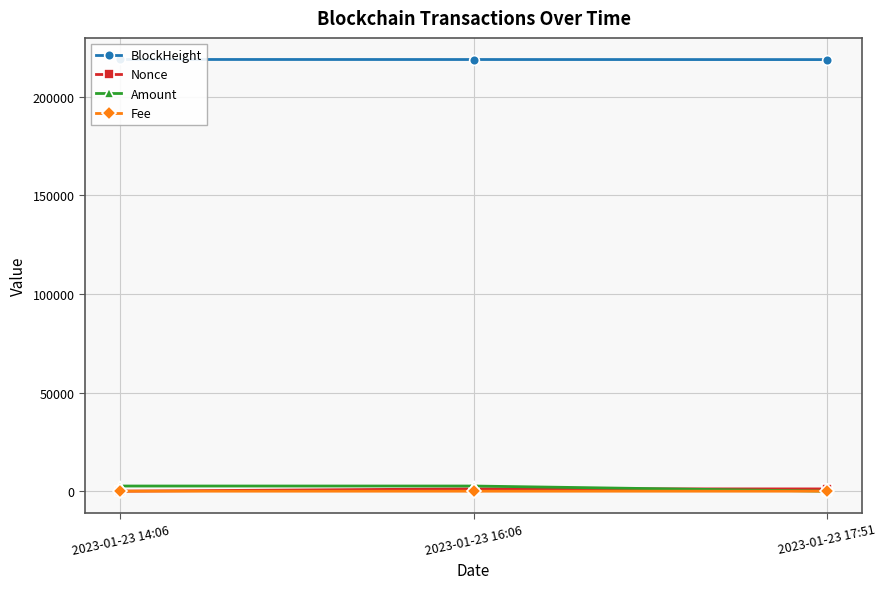

What is the total value across all series at 2023-01-23 14:06?

221426.1